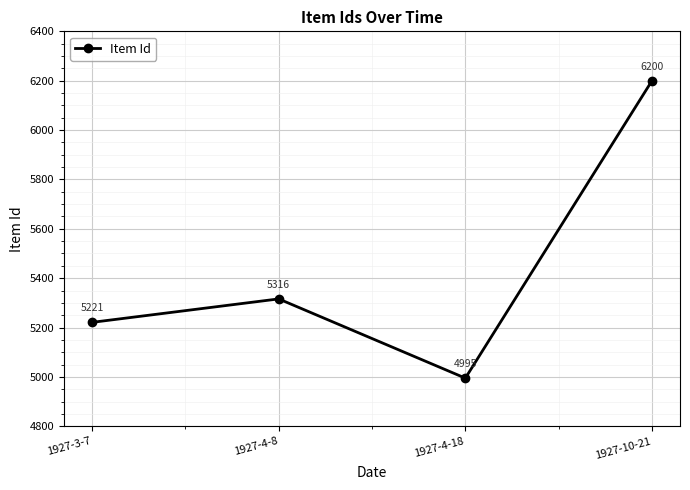

Reading right to left, list all the values displayed in this chart.

1927-10-21=6200	1927-4-18=4995	1927-4-8=5316	1927-3-7=5221